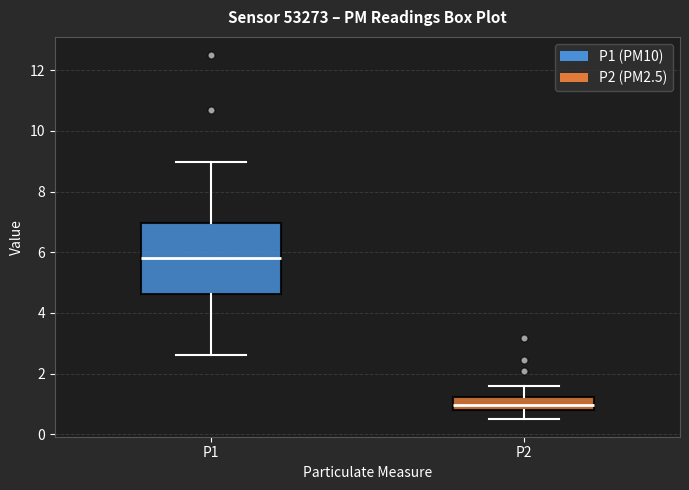

Which box has the highest median line?

P1